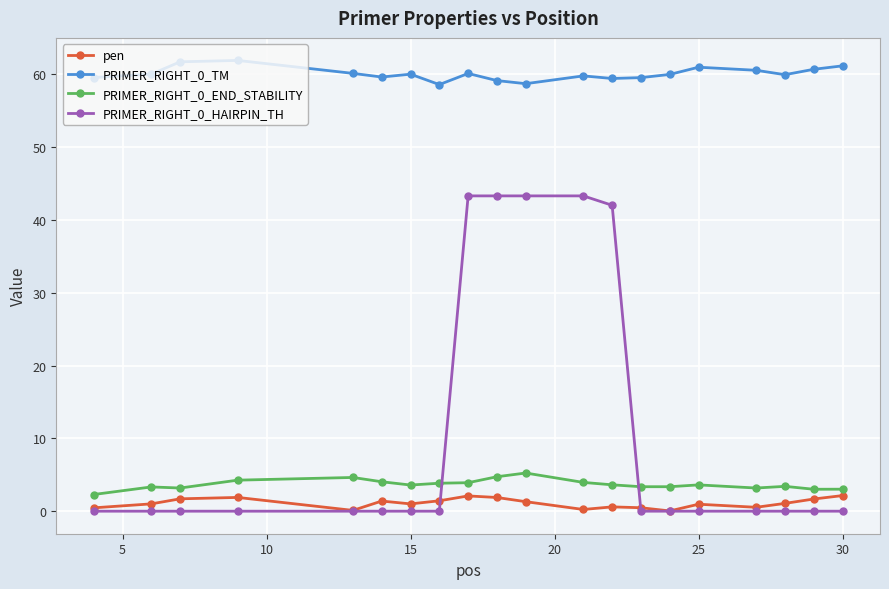

What is the maximum value for PRIMER_RIGHT_0_END_STABILITY?

5.2